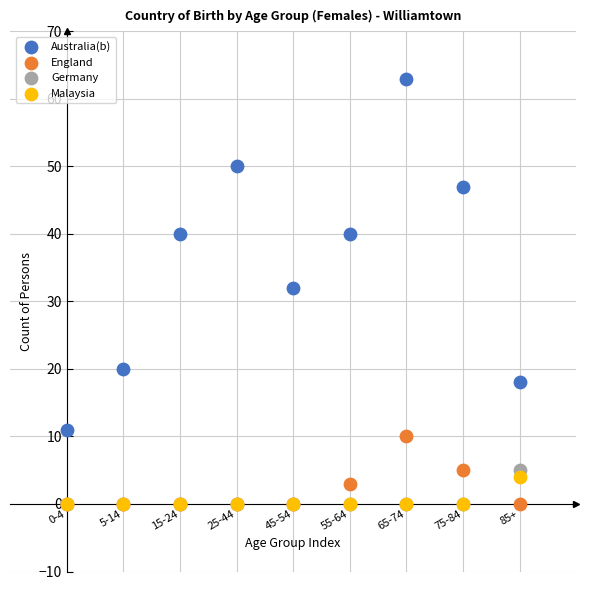

Across all series, what Y value is closest to 31?

32